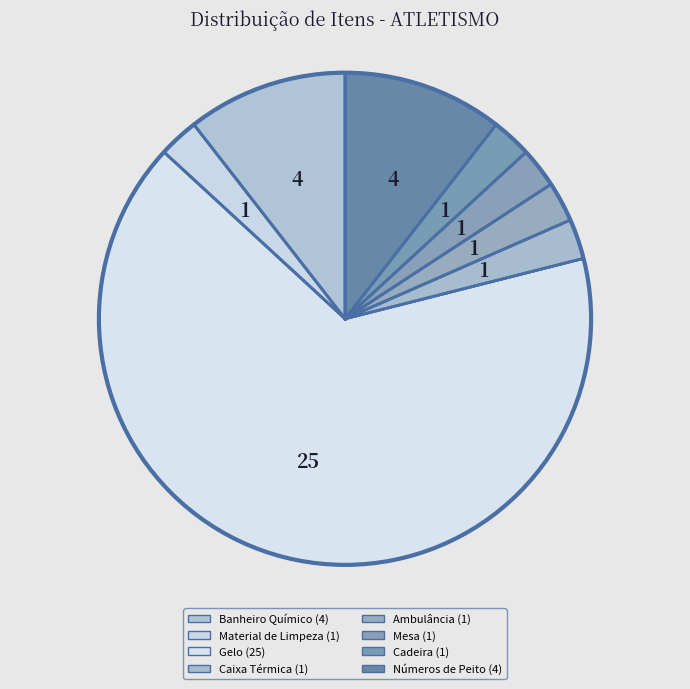

What is the smallest slice in the pie chart?

Material de Limpeza